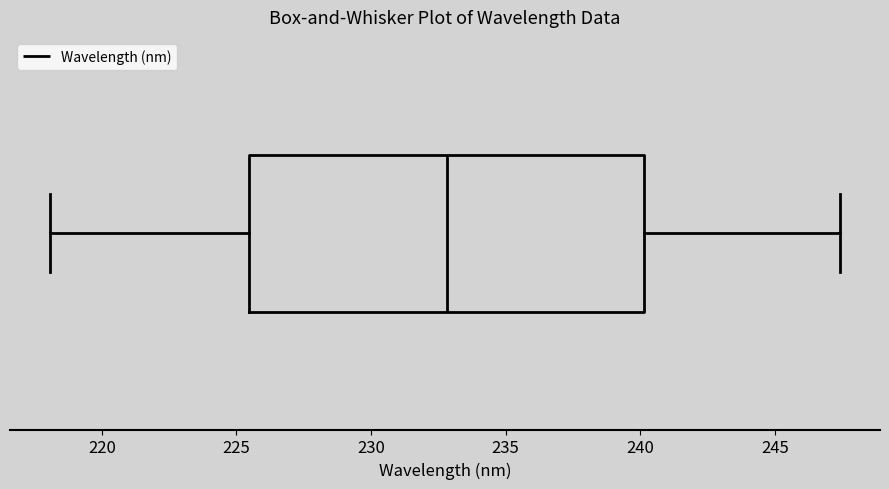

Transcribe this box plot: give where the median line is, the range the box spans, and where the two whiskers end, as read against the x-axis. The values are not printed on the chart, so give them approximately, as read against the axis.

median 233.0, box 225.5 to 240.0, whiskers 218.0 to 247.5